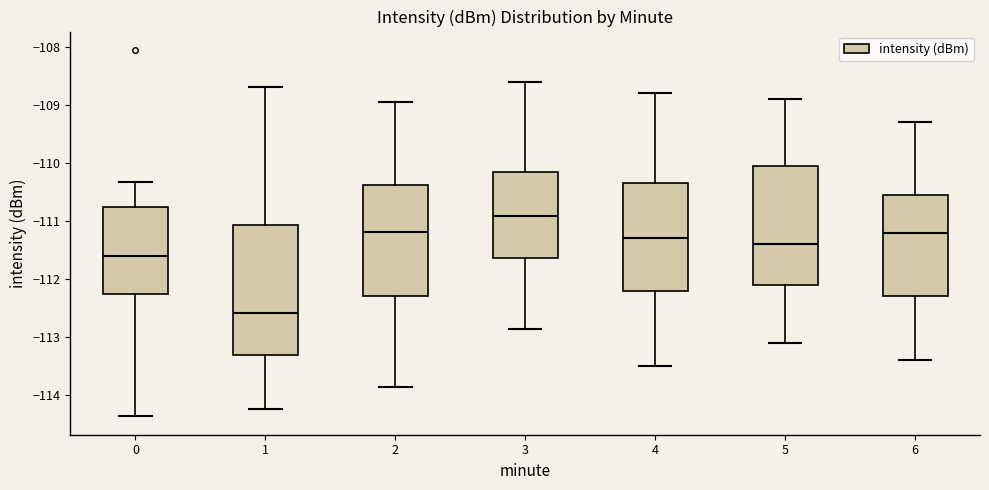

Reading left to right, read every box against the y-axis: the position of its median line, the range the box covers, and the ends of its whiskers. The values are not printed on the chart, so give them approximately, as read against the axis.

0: median -111.6, box -112.3 to -110.8, whiskers -114.4 to -110.3
1: median -112.6, box -113.3 to -111.1, whiskers -114.2 to -108.7
2: median -111.2, box -112.3 to -110.4, whiskers -113.9 to -108.9
3: median -110.9, box -111.6 to -110.1, whiskers -112.9 to -108.6
4: median -111.3, box -112.2 to -110.3, whiskers -113.5 to -108.8
5: median -111.4, box -112.1 to -110.0, whiskers -113.1 to -108.9
6: median -111.2, box -112.3 to -110.5, whiskers -113.4 to -109.3